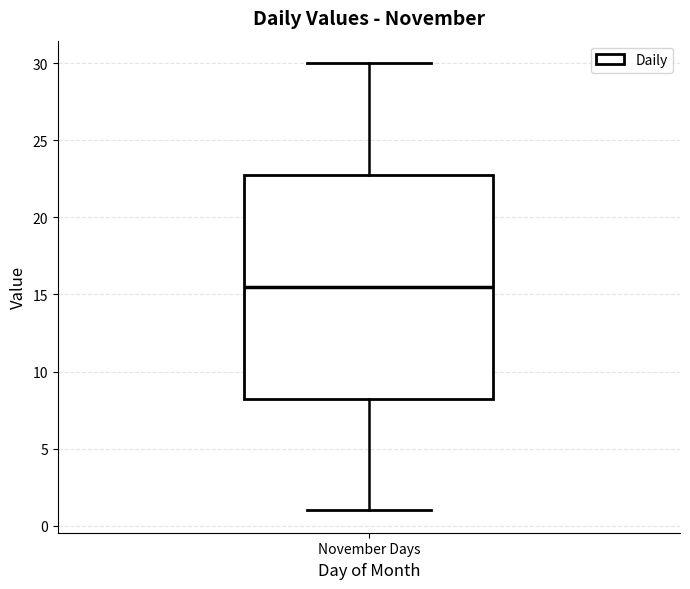

Where is the lower edge of the box for November Days on the y-axis? The values are not printed on the chart, so give them approximately, as read against the axis.

8.5